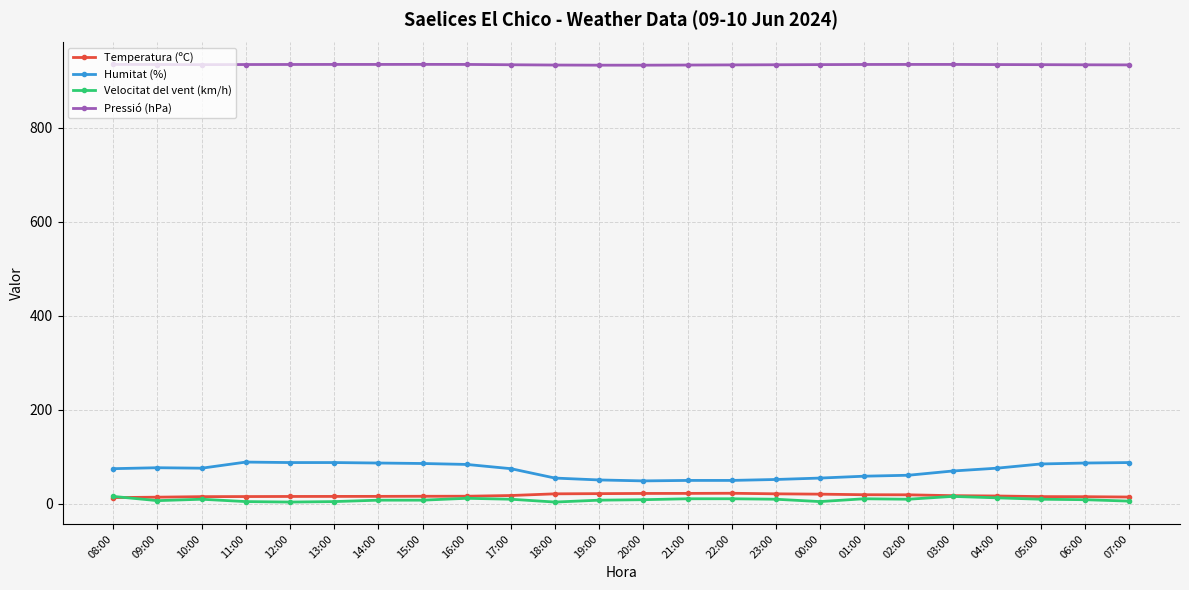

How many distinct data groups are displayed?

4